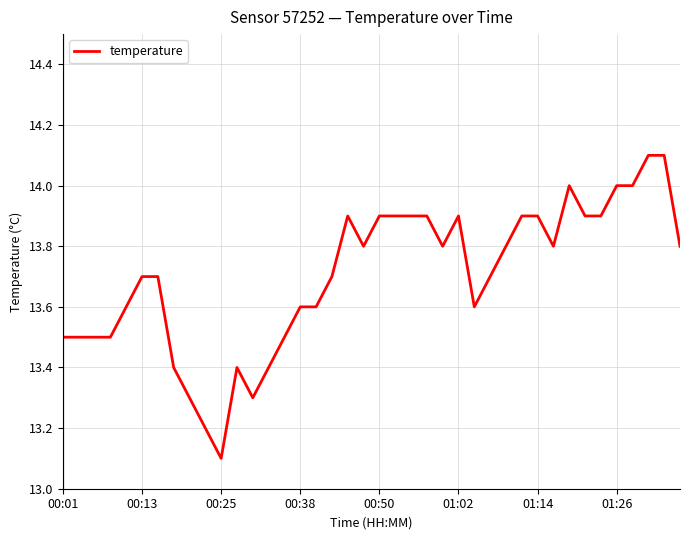

What is the maximum value shown in the chart?

14.1